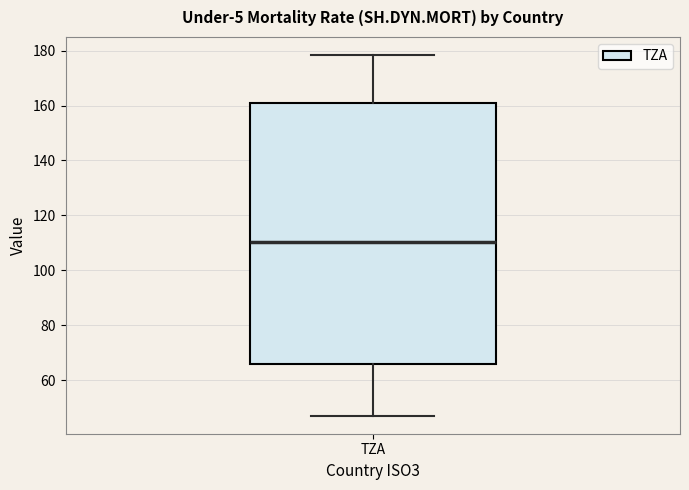

Transcribe this box plot: give where the median line is, the range the box spans, and where the two whiskers end, as read against the y-axis. The values are not printed on the chart, so give them approximately, as read against the axis.

median 110, box 66 to 162, whiskers 48 to 178